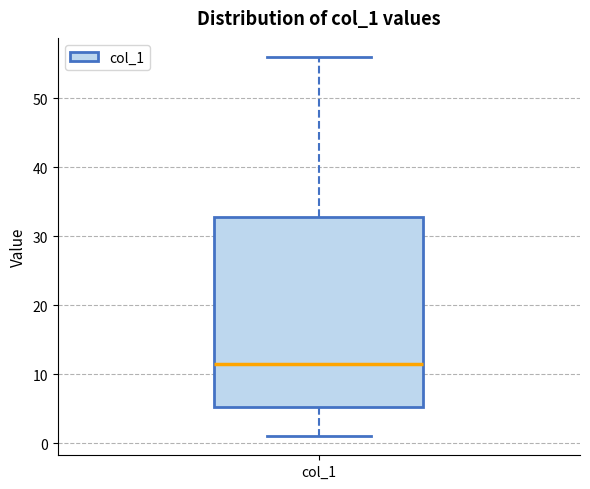

Where does the median line of the box for col_1 sit on the y-axis? The values are not printed on the chart, so give them approximately, as read against the axis.

12